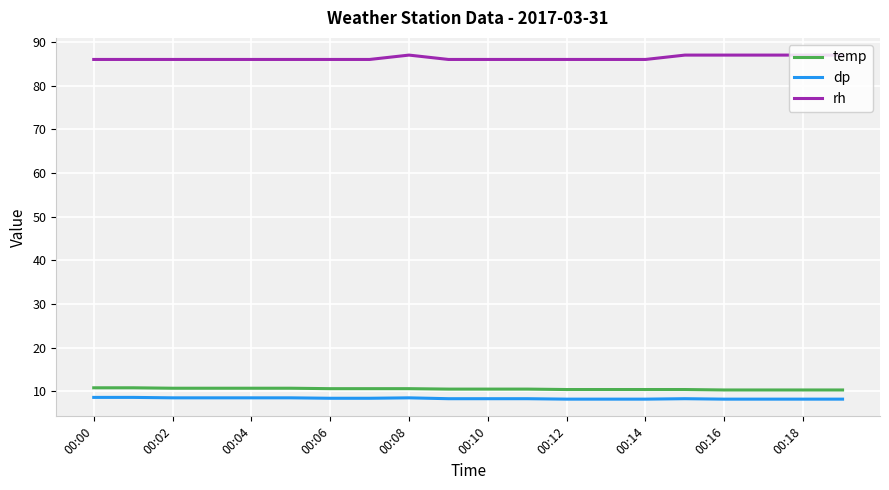

What is the lowest value of the dp series?

8.2